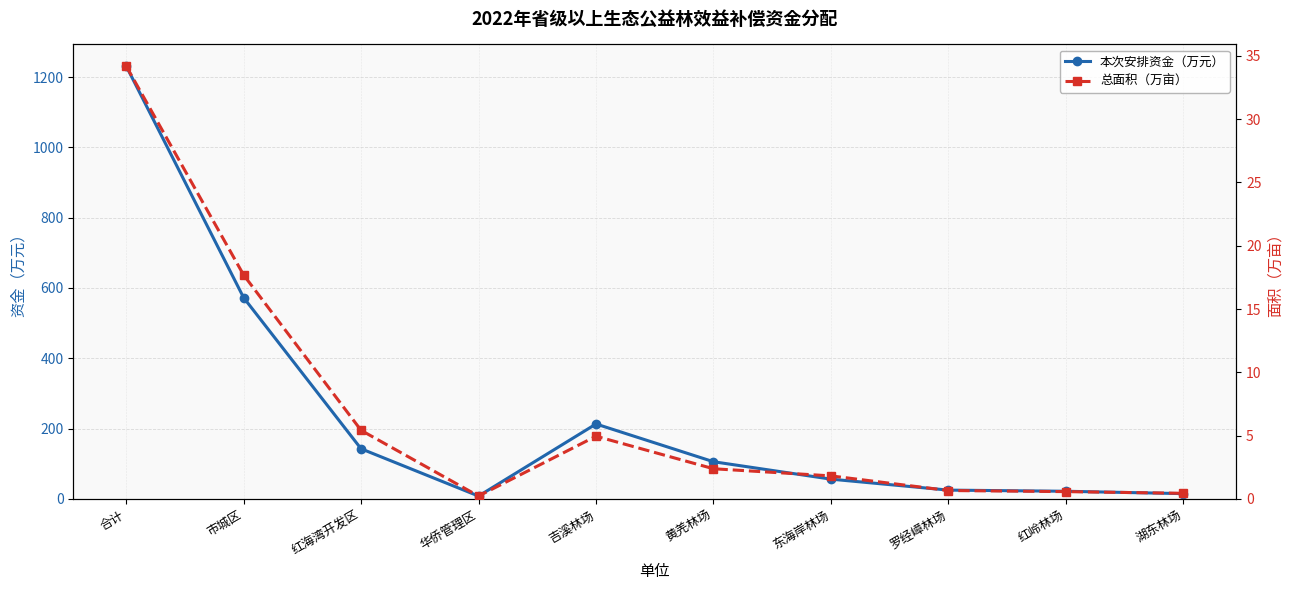

Where is 本次安排资金（万元） nearest to the value 619?

市城区